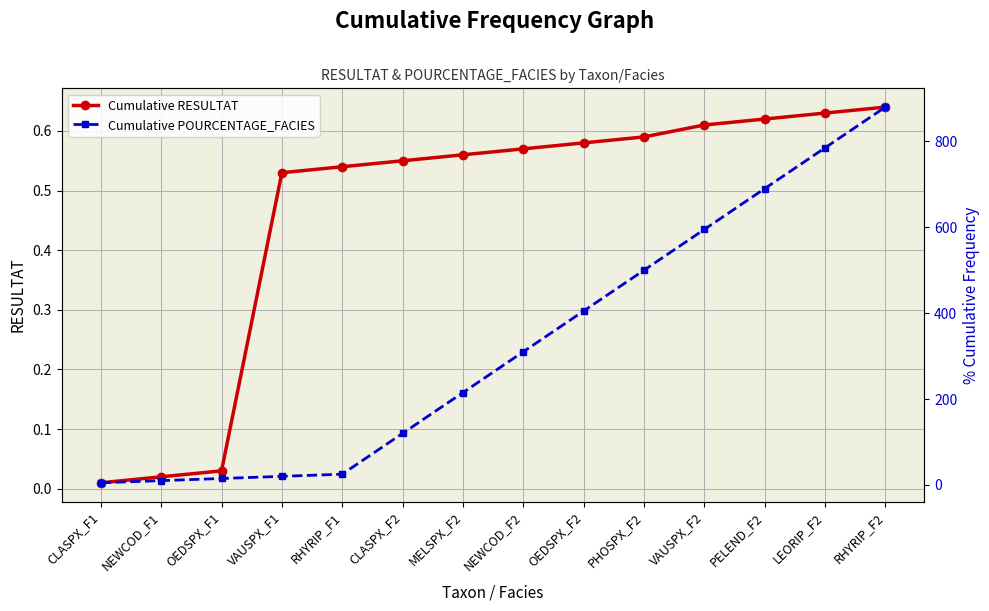

List the series in order of their overall mean, lowest first.

Cumulative RESULTAT, Cumulative POURCENTAGE_FACIES